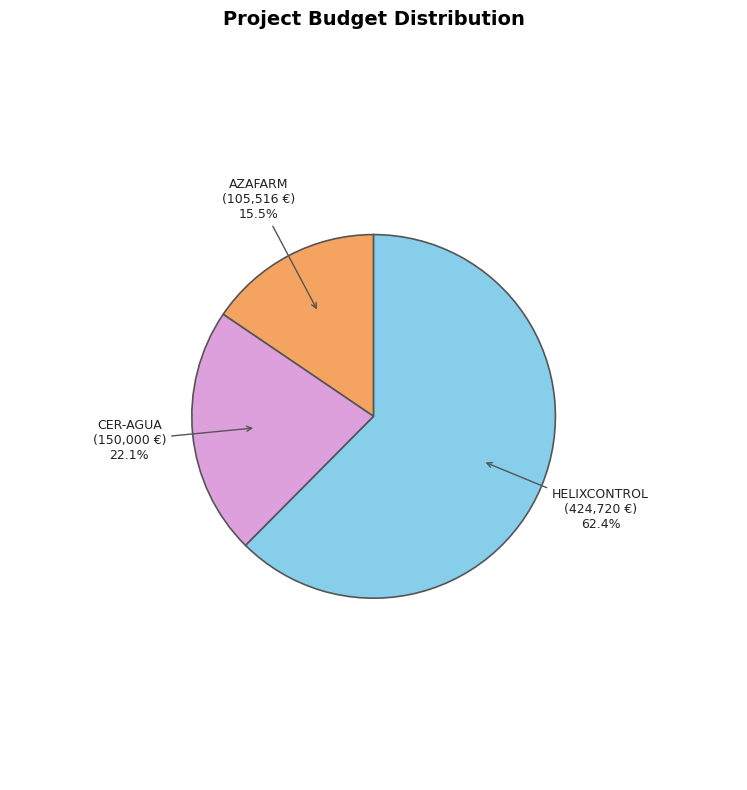

Count the number of slices in the pie.

3